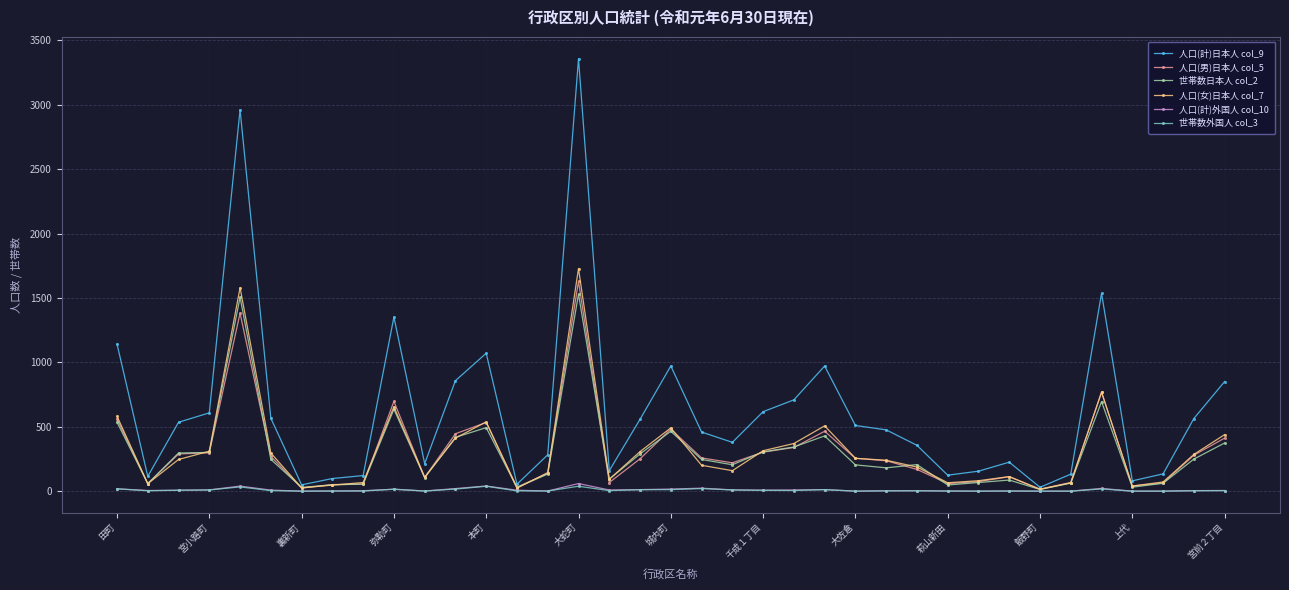

How many distinct data groups are displayed?

6